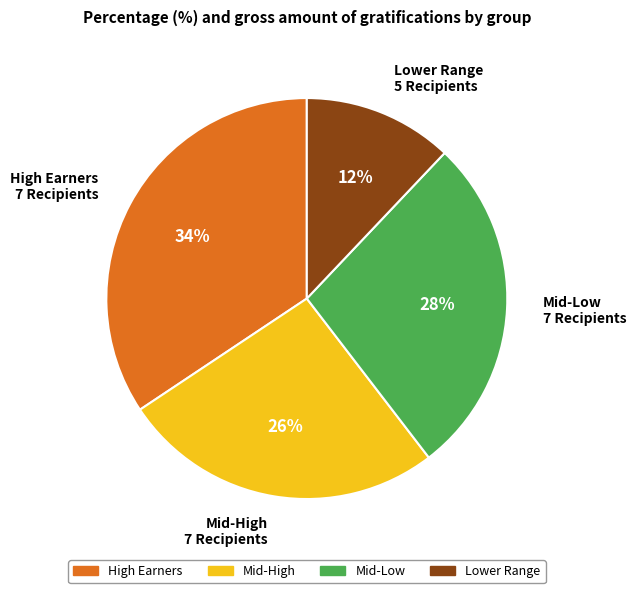

Which category has the biggest portion of the pie?

High Earners 7 Recipients